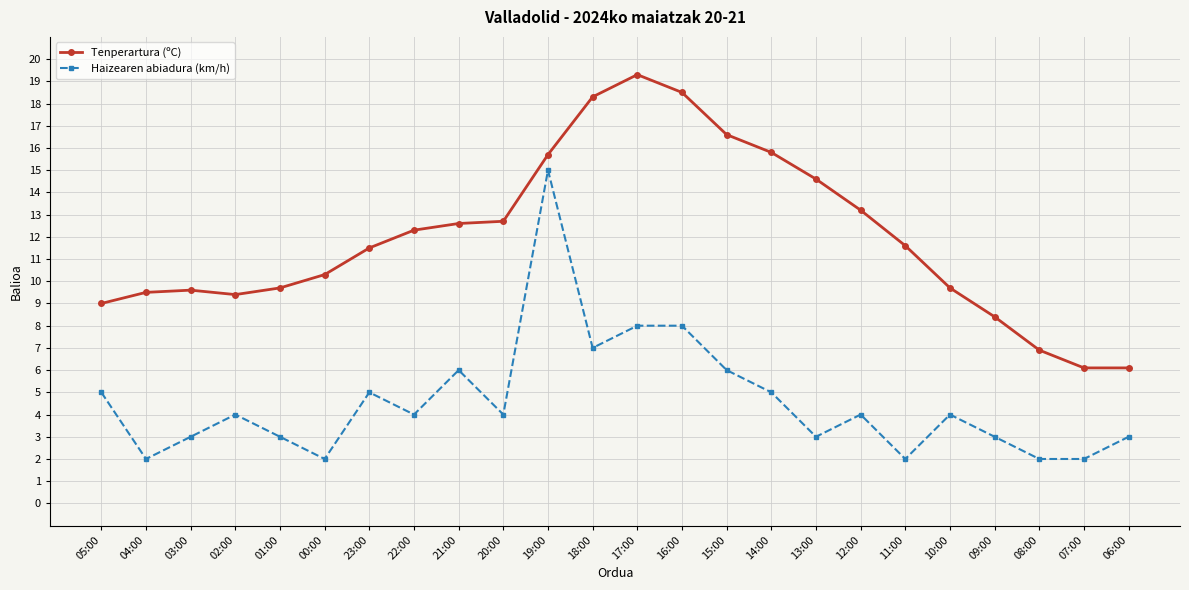

How many lines are shown in the chart?

2